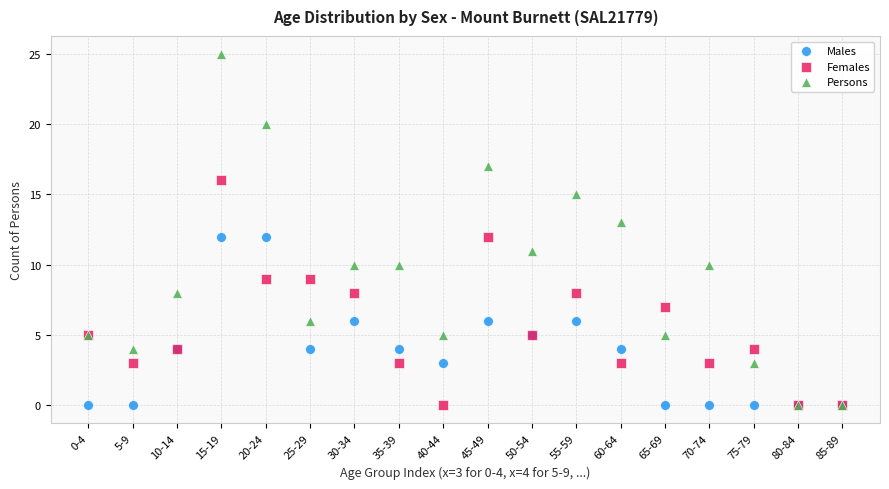

What are all the series names shown in the legend?

Males, Females, Persons